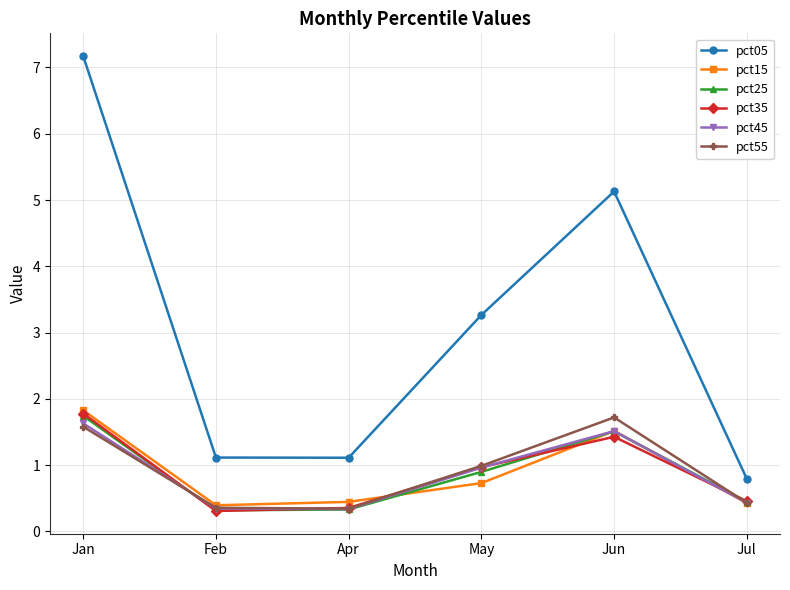

At how many categories does at least one series exceed 2?

3